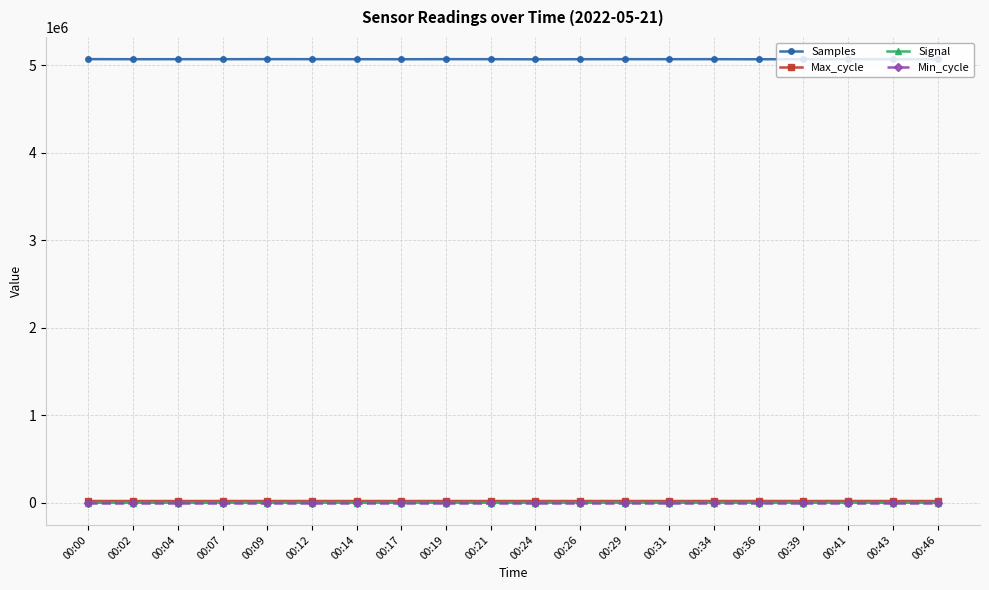

What is the sum of all Samples values?

101432678